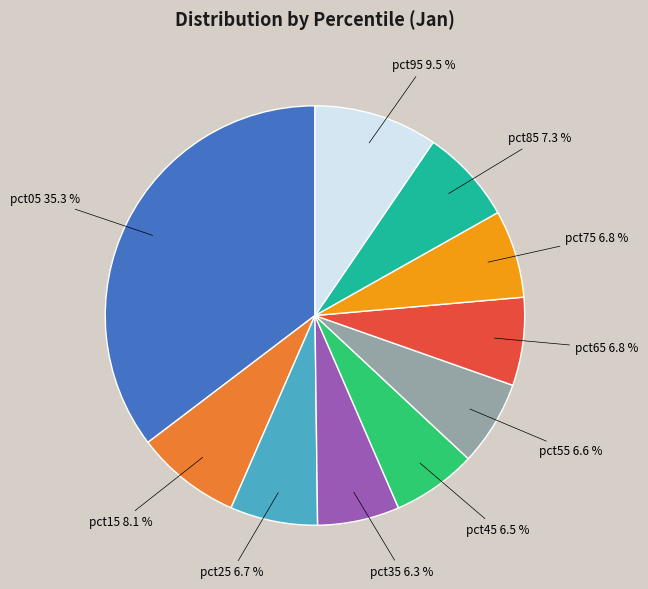

Is there any slice that represents more than half of the pie?

No